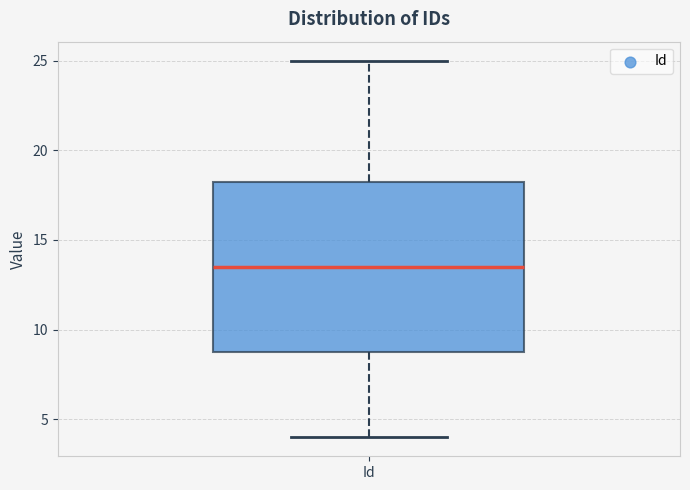

Transcribe this box plot: give where the median line is, the range the box spans, and where the two whiskers end, as read against the y-axis. The values are not printed on the chart, so give them approximately, as read against the axis.

median 13.5, box 9.0 to 18.5, whiskers 4.0 to 25.0